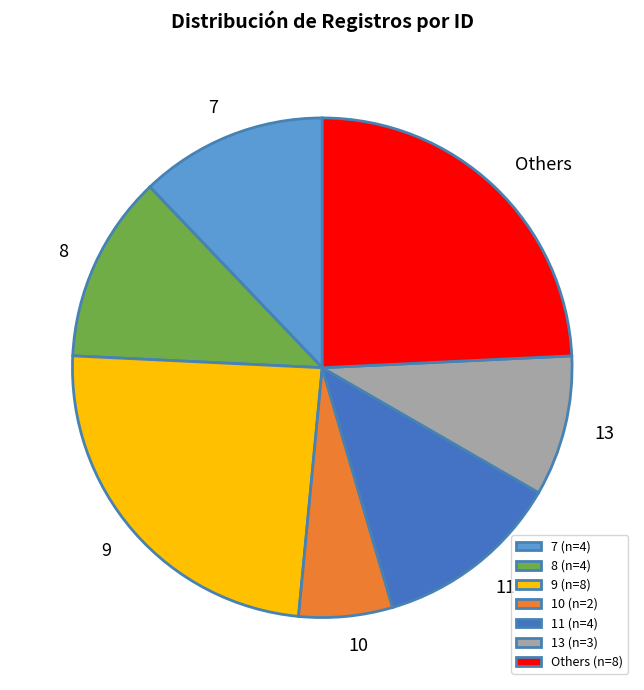

Combined, do 9 (n=8) and 10 (n=2) account for over 50%?

No